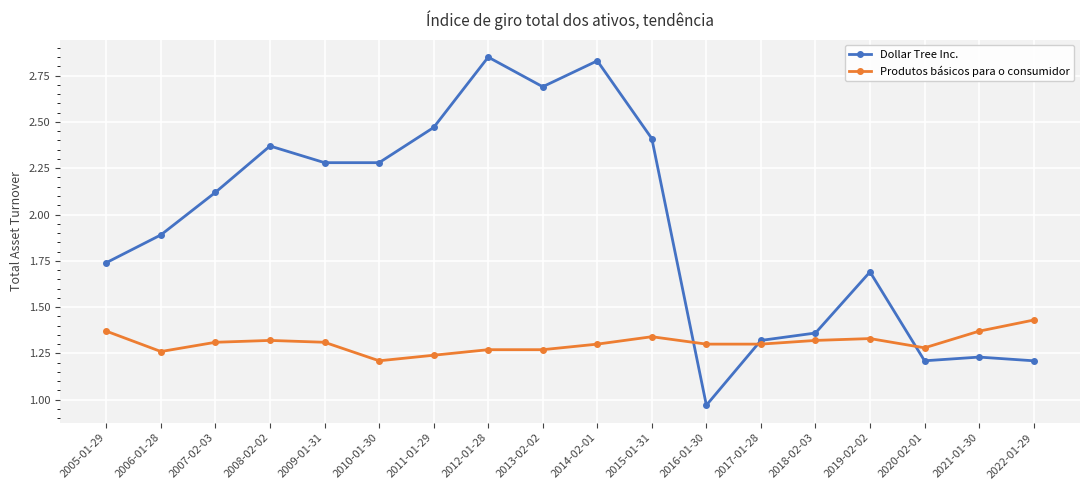

True or false: Produtos básicos para o consumidor has a value of 1.3 at 2013-02-02.

True